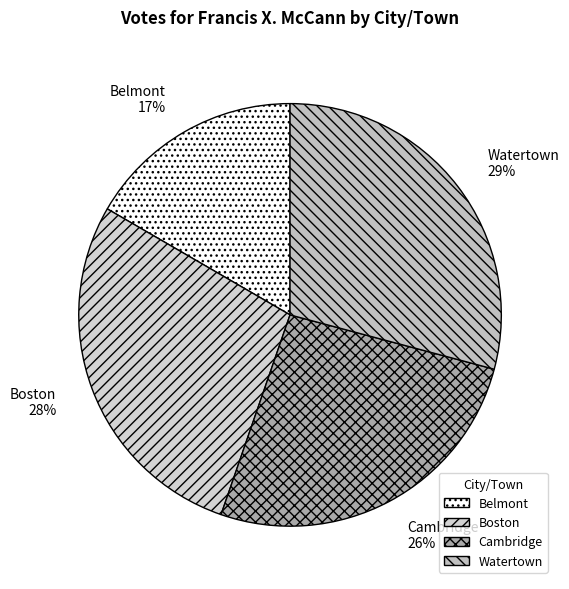

What is the ratio of the value at Watertown to the value at Cambridge?

1.1